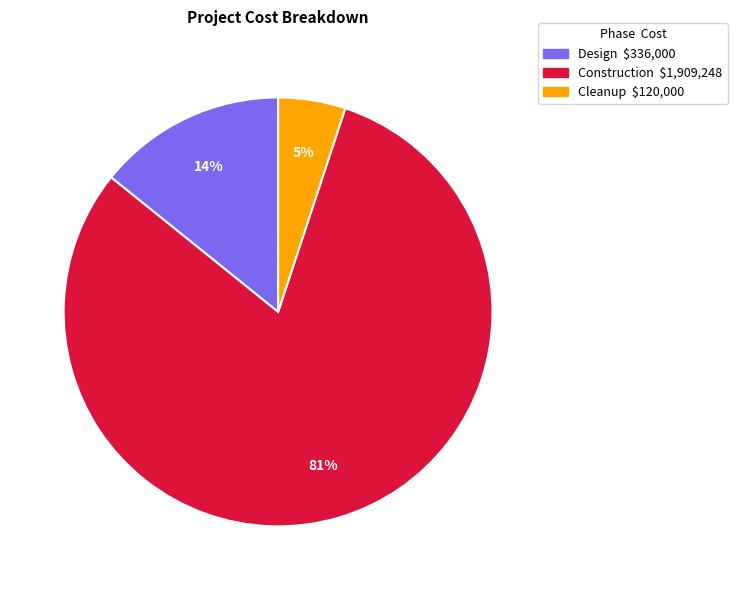

True or false: Design $336,000 accounts for 14% of the total.

True